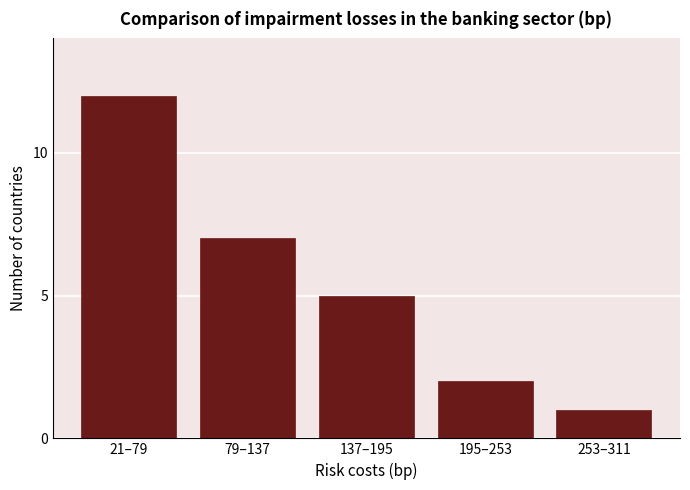

Reading left to right, extract all data points from this chart.

12	7	5	2	1